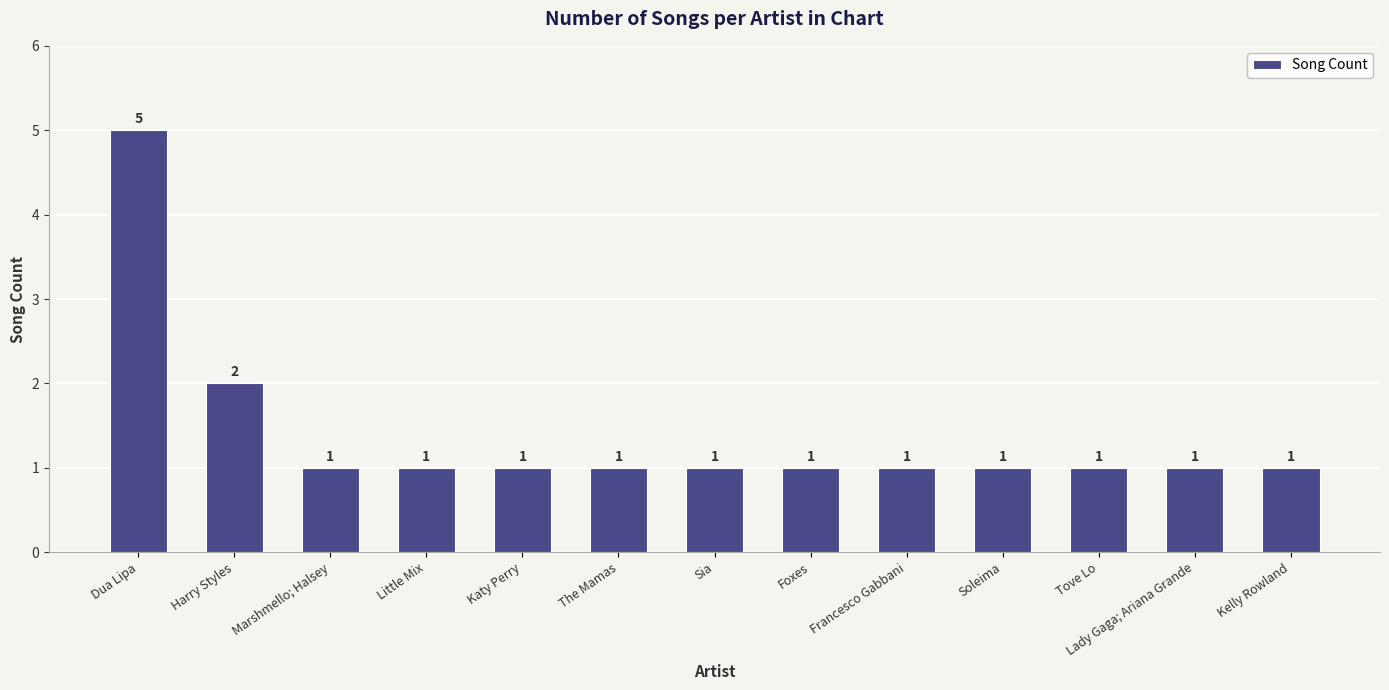

How many bars are there in total?

13